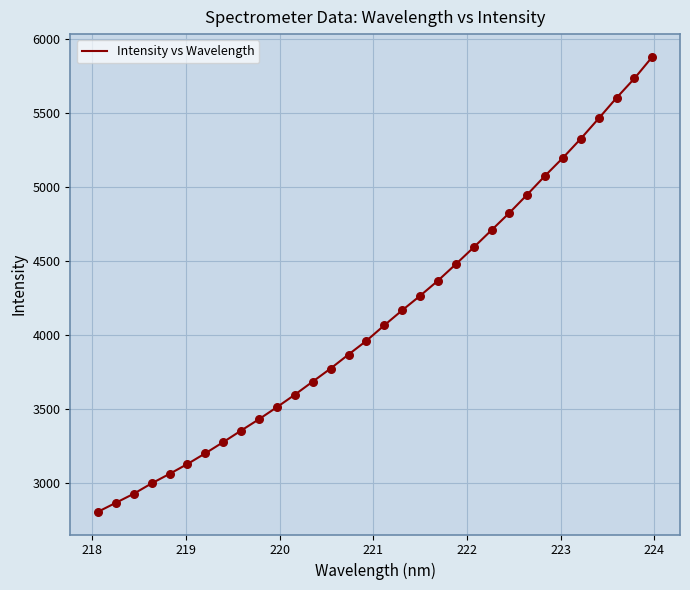

What is the smallest value displayed?

2807.9